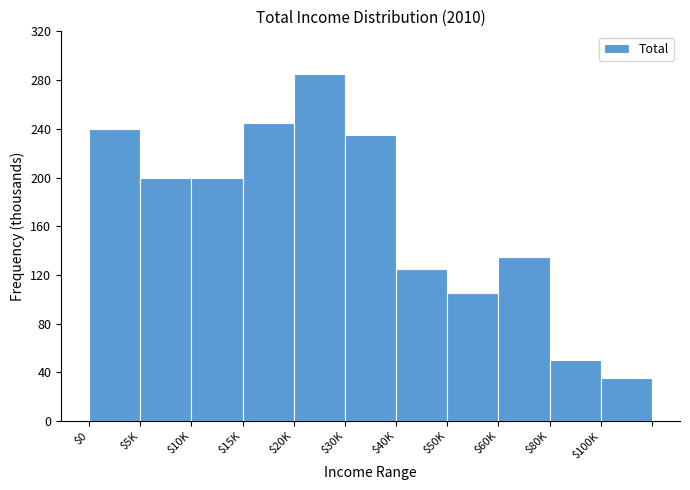

Reading right to left, extract all data points from this chart.

35	50	135	105	125	235	285	245	200	200	240